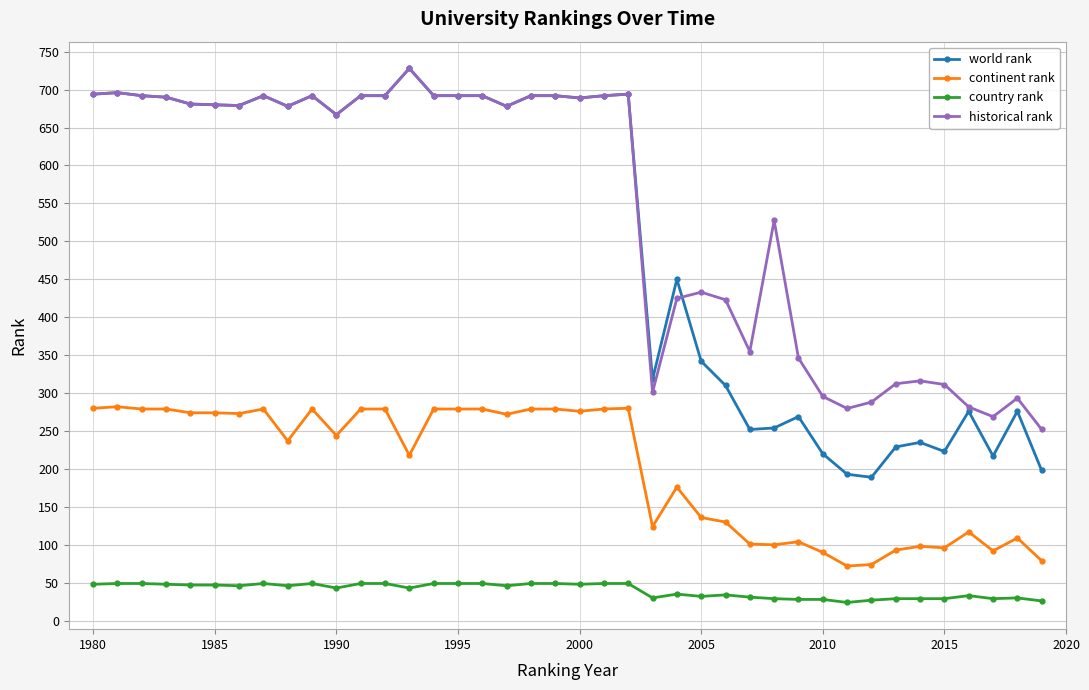

True or false: historical rank and country rank cross at least once.

False